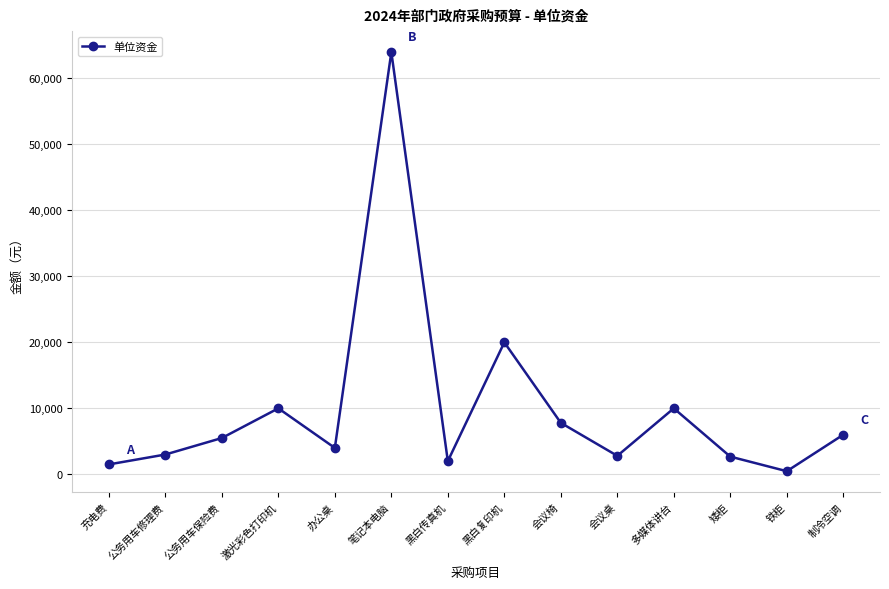

What is the label of the 5th point from the left?

办公桌